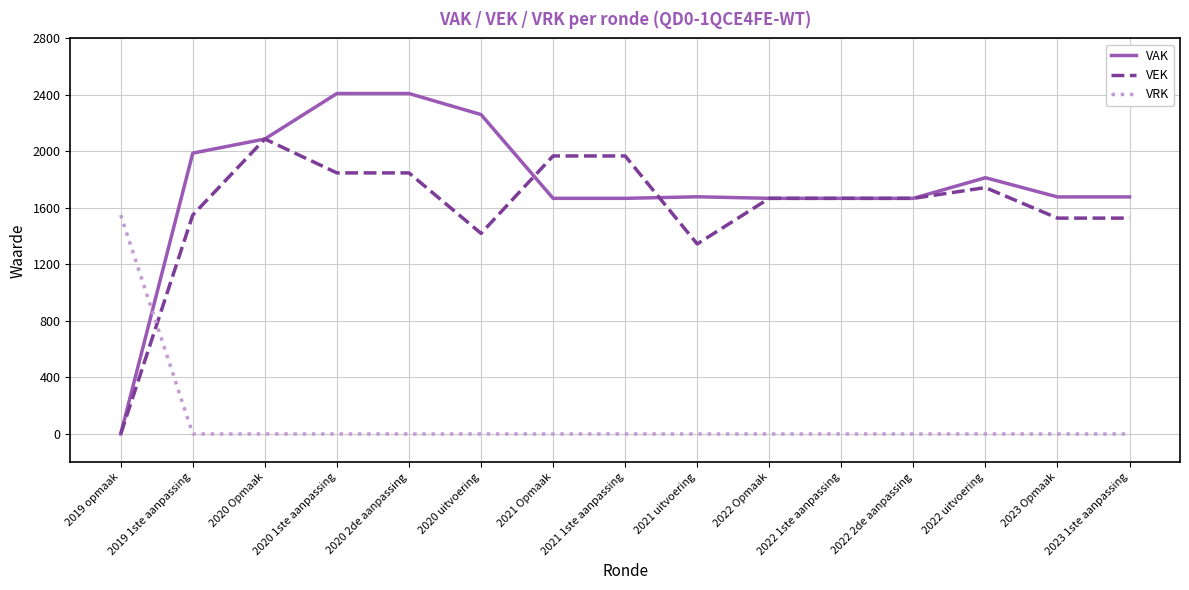

What are all the series names shown in the legend?

VAK, VEK, VRK